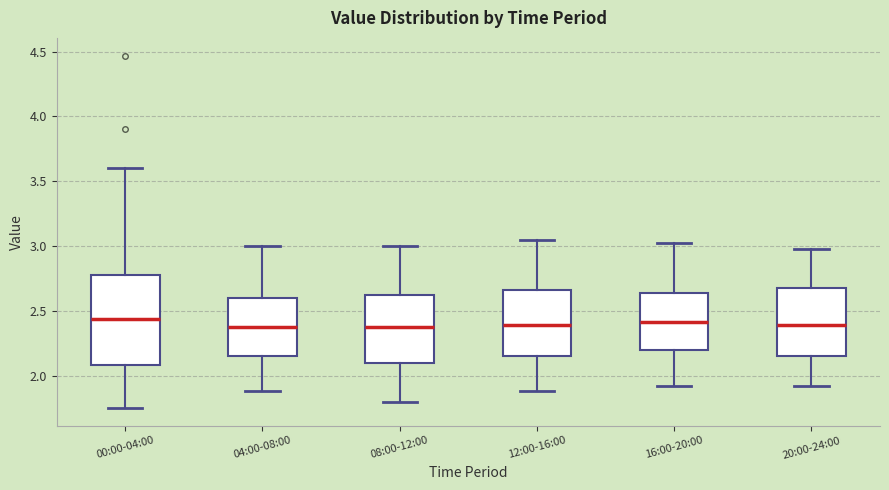

Where does the median line of the box for 16:00-20:00 sit on the y-axis? The values are not printed on the chart, so give them approximately, as read against the axis.

2.40